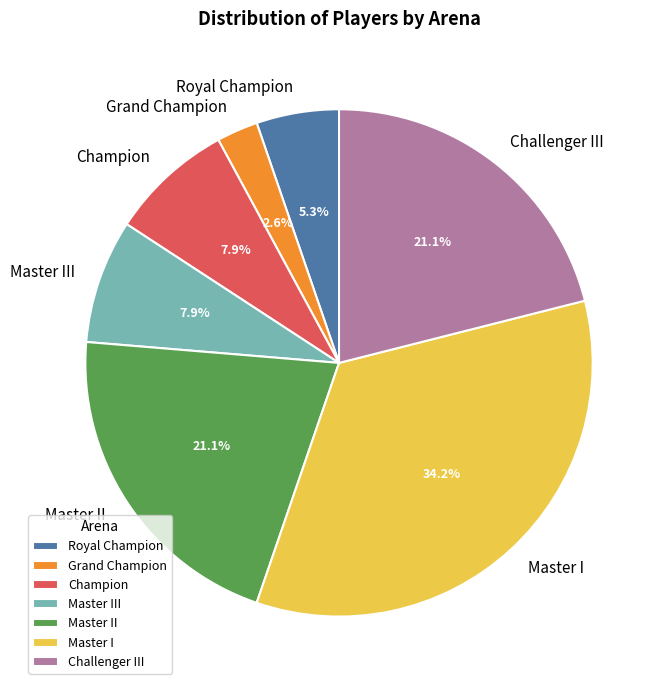

Combined, do Master III and Grand Champion account for over 50%?

No